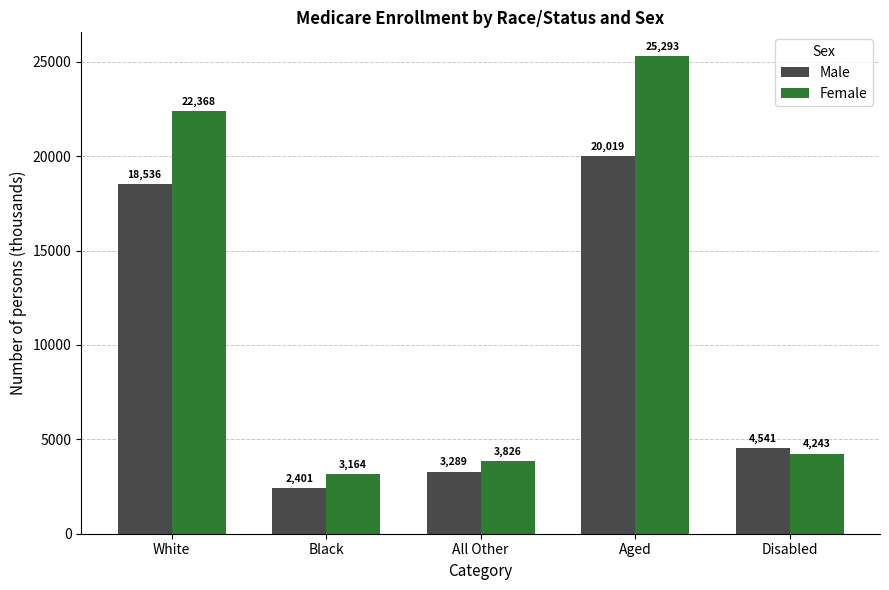

What is the difference between the Male values at Aged and Disabled?

15478